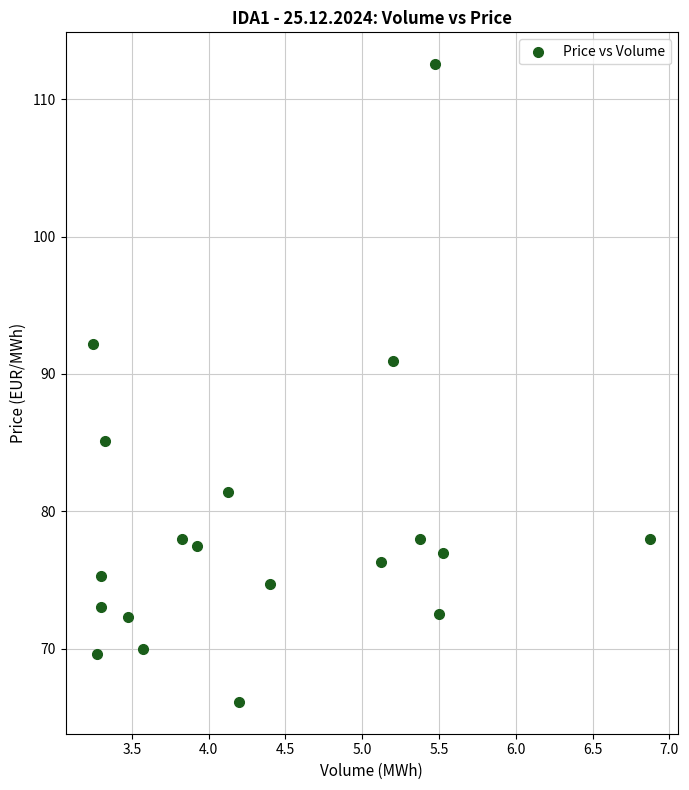

What is the range of Y values (max minus min)?

46.4